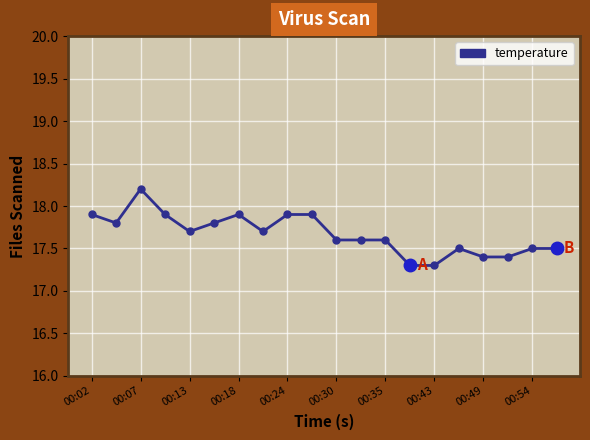

What is the value of the 20th point from the left?

17.5